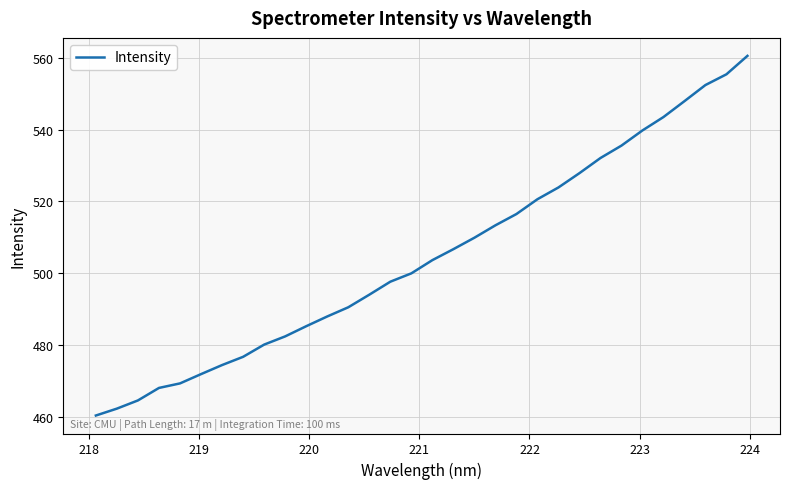

Does the chart display data point markers on the line(s)?

No